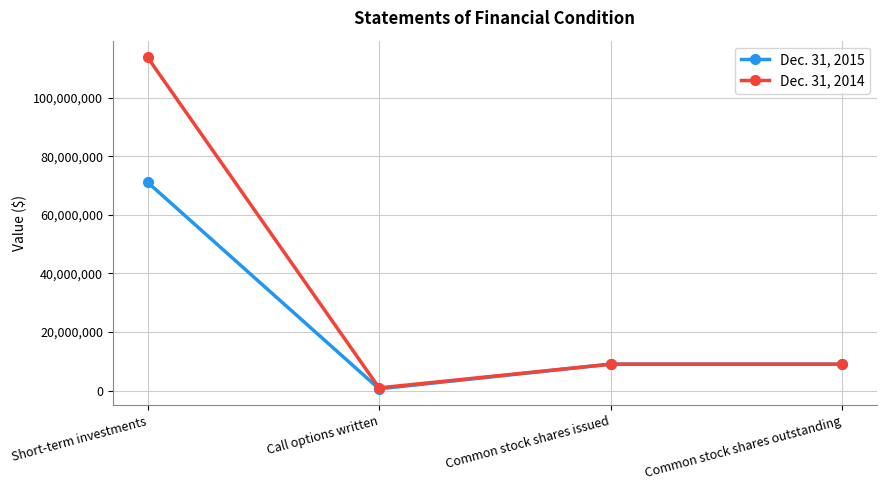

At which category does the chart reach its minimum across all series?

Call options written